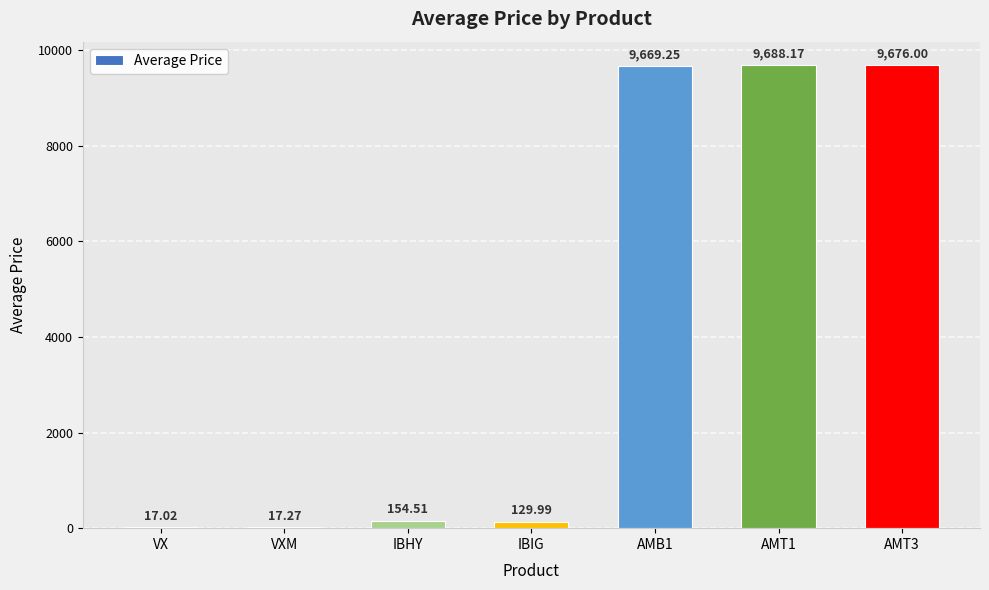

What is the difference between the values at IBHY and VXM?

137.2